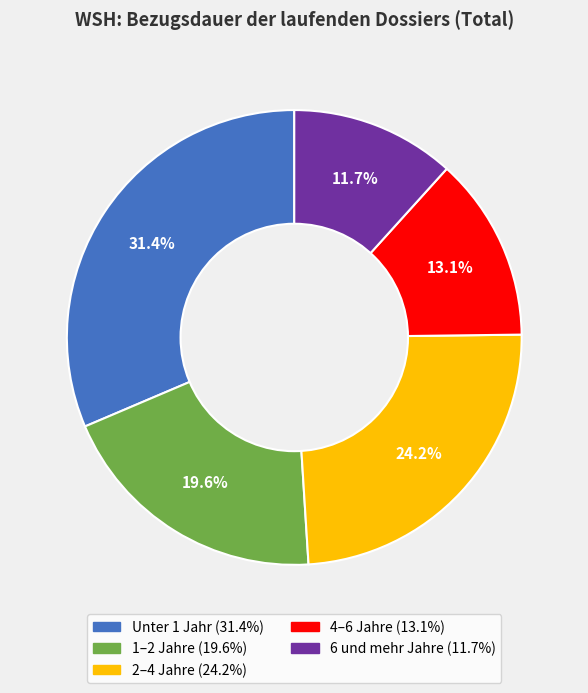

True or false: 1–2 Jahre accounts for 20% of the total.

True